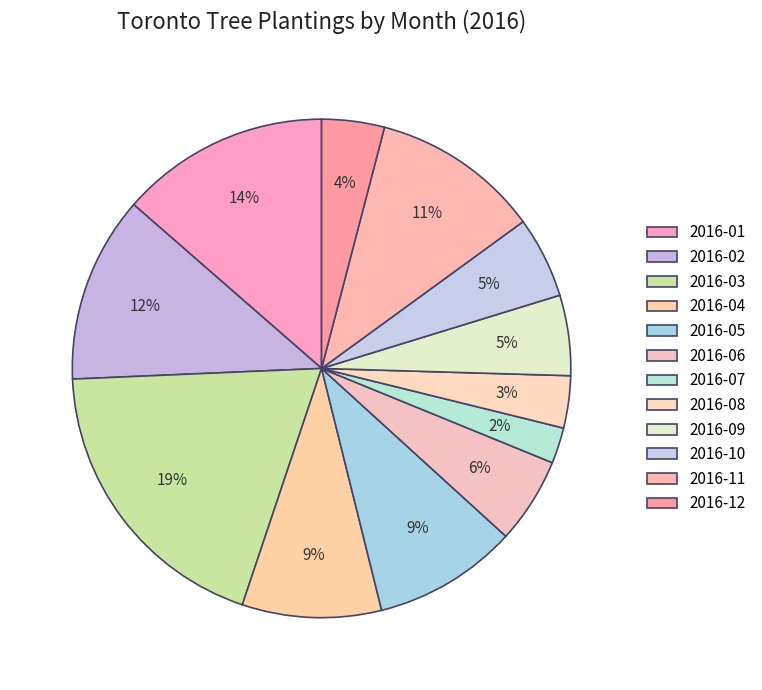

True or false: 2016-09 accounts for 5% of the total.

True